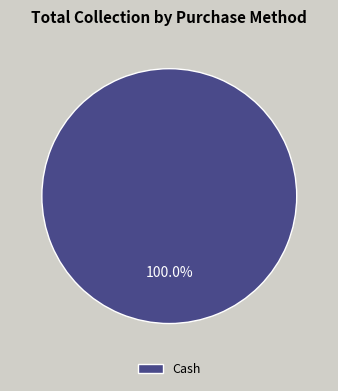

Is there any slice that represents more than half of the pie?

Yes